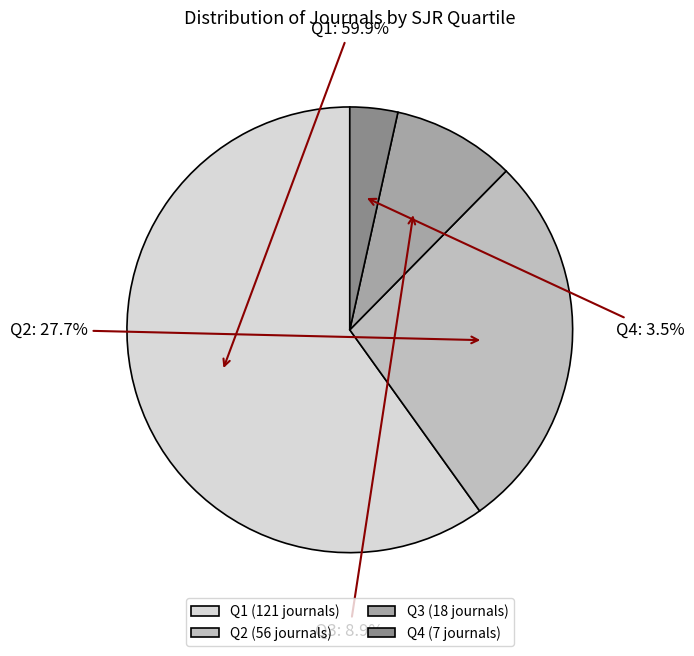

Is it true that Q3 is 9% of the pie?

True